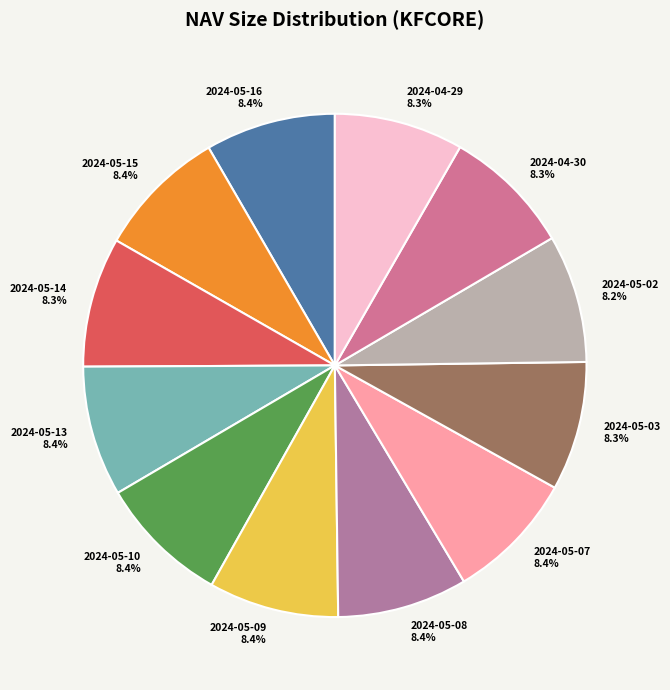

Count the number of slices in the pie.

12